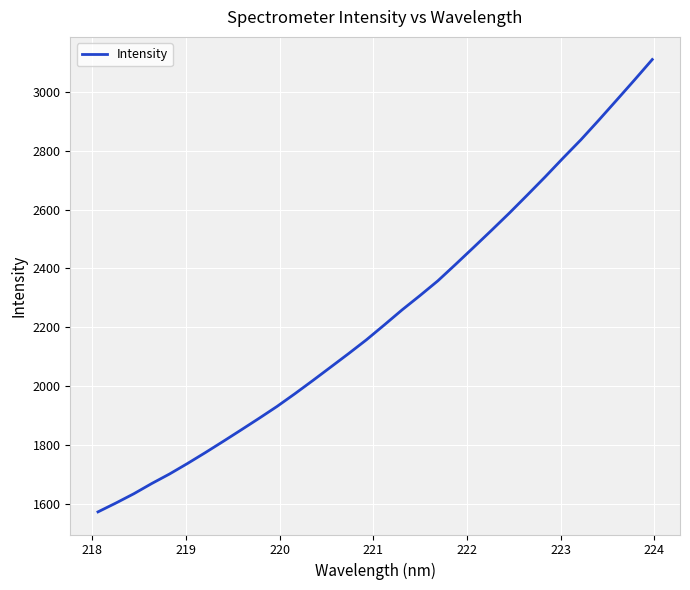

What is the maximum value shown in the chart?

3110.6